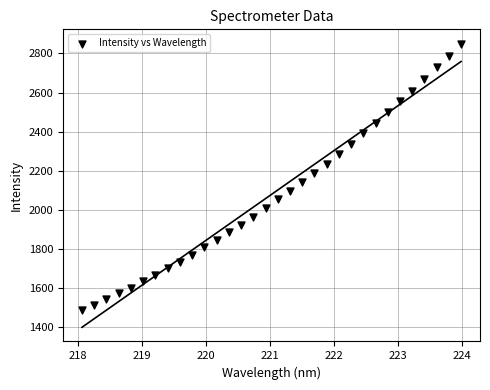

What is the range of X values (max minus min)?

5.9